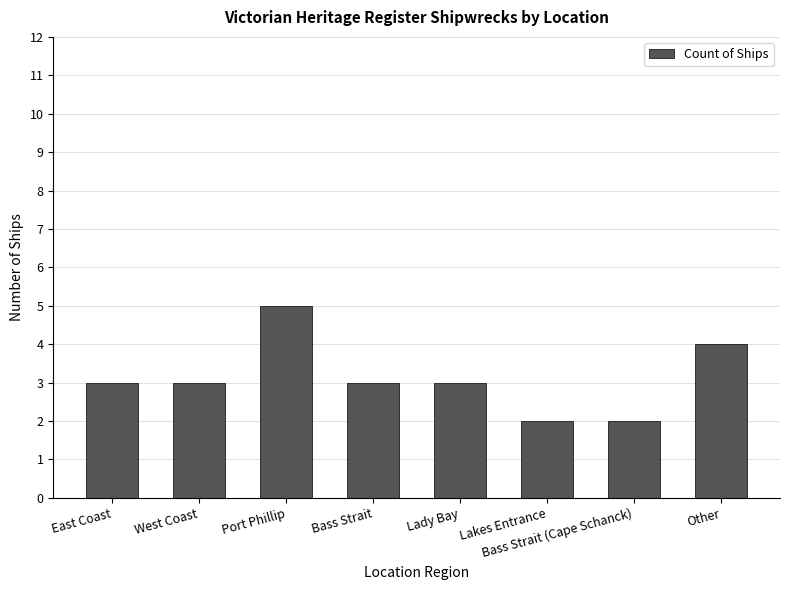

What is the maximum value shown in the chart?

5